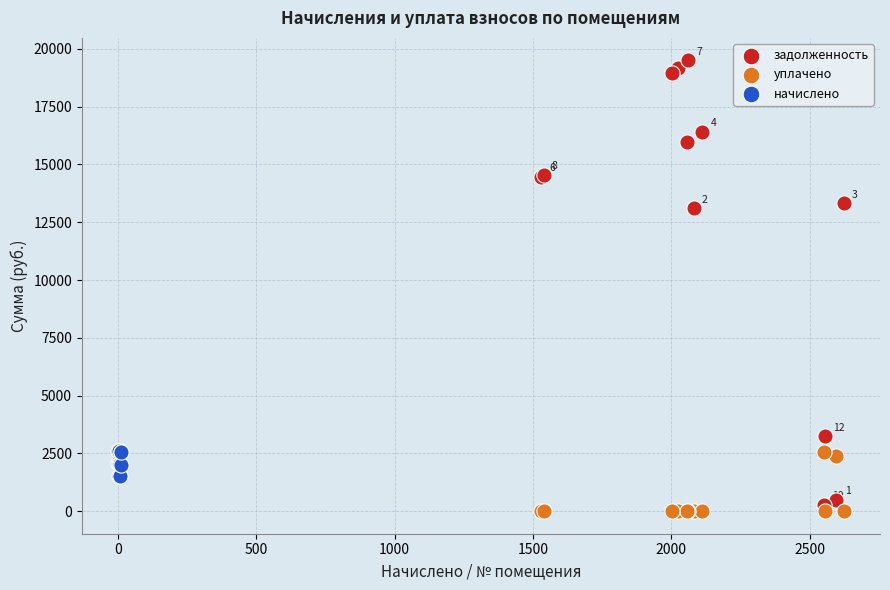

Which series has the widest spread of Y values?

задолженность